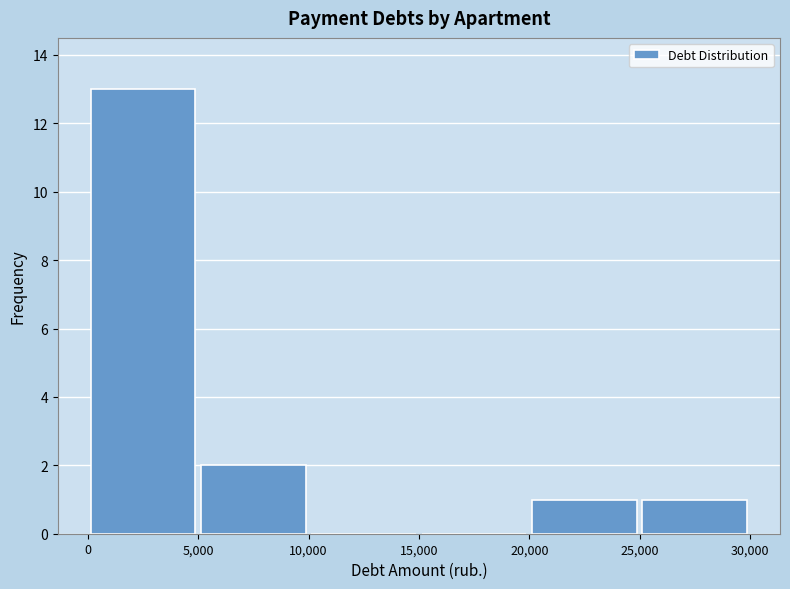

Which range on the x-axis has the tallest bar?

0 to 5,000